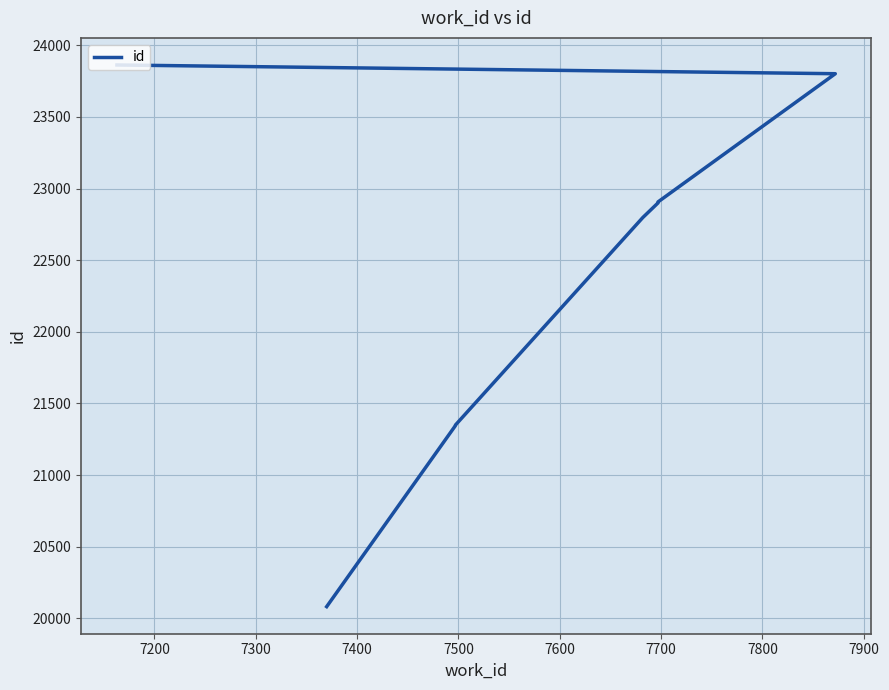

Reading right to left, what are all the values shown in this chart?

23863	23802	22907	22900	22798	21349	21345	20082